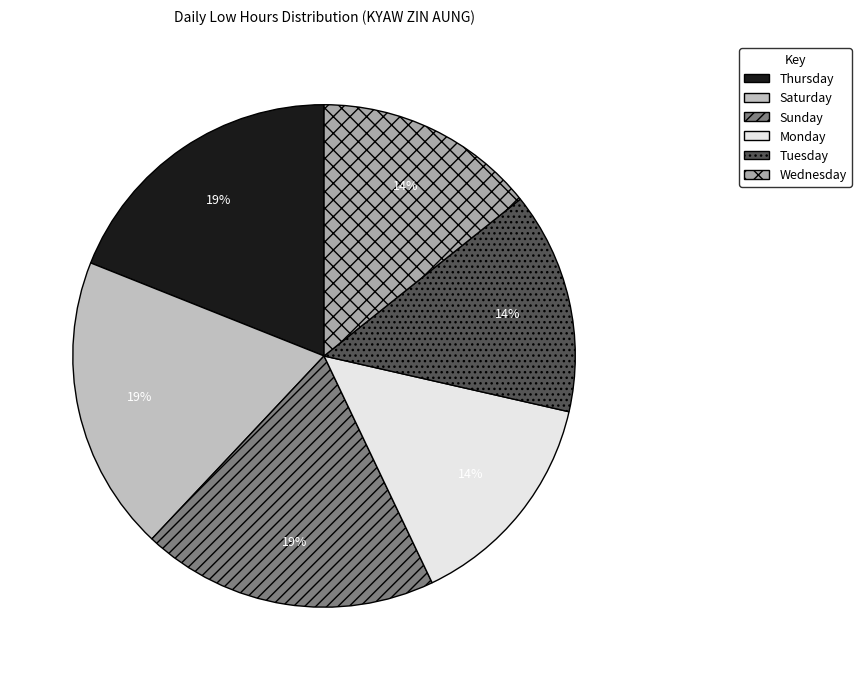

To the nearest percent, what is the average slice percentage?

17%